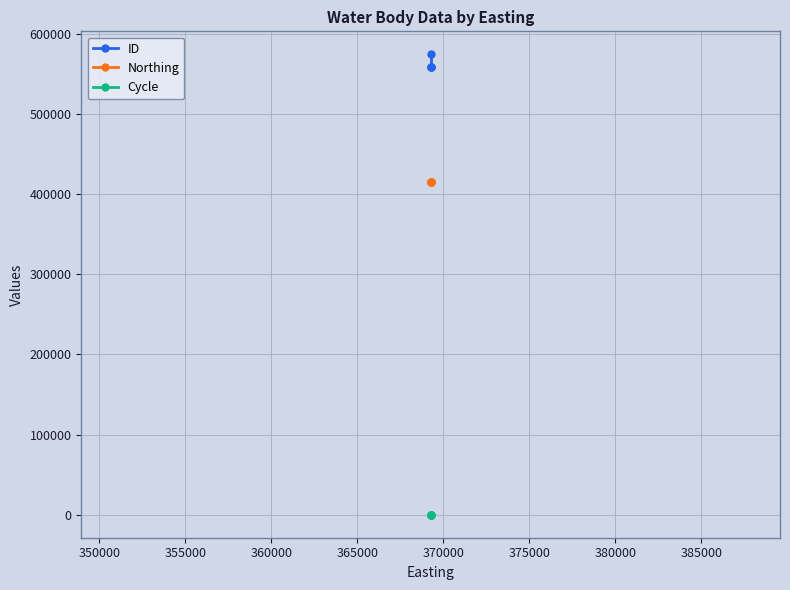

Does the chart display data point markers on the line(s)?

Yes